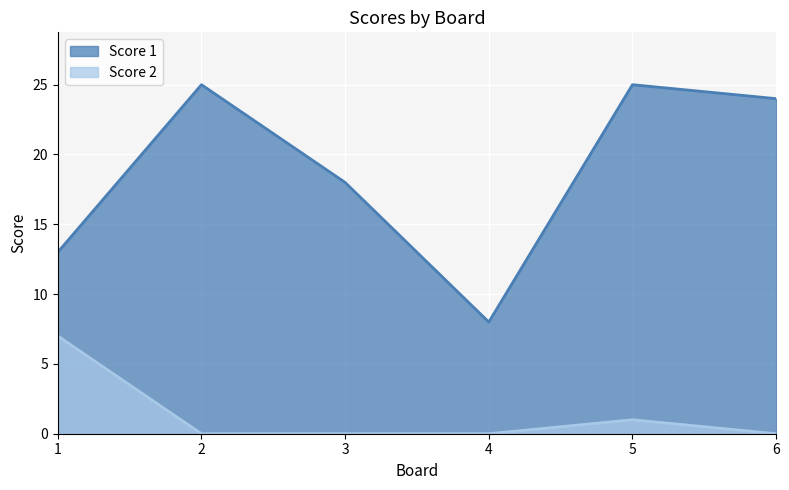

How many lines are shown in the chart?

2